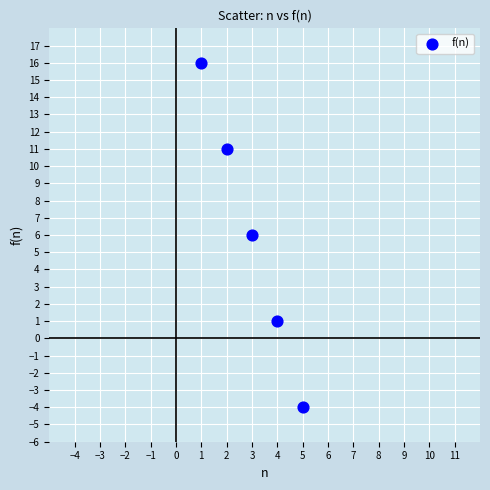

What is the range of Y values (max minus min)?

20